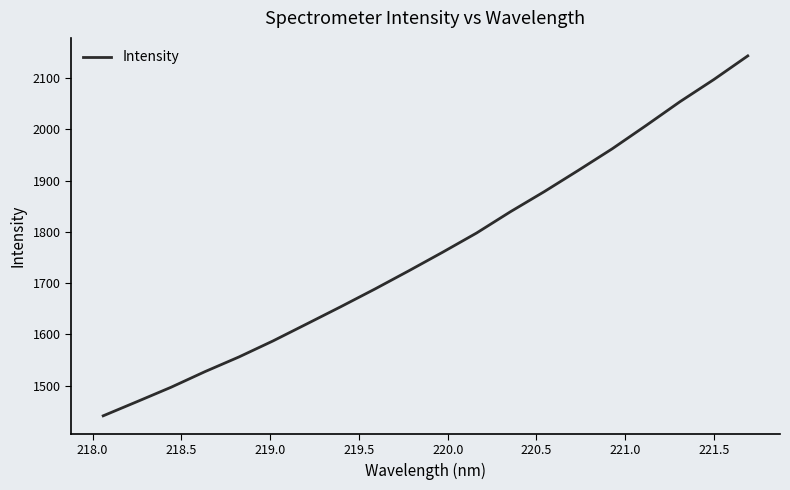

What is the maximum value shown in the chart?

2143.5